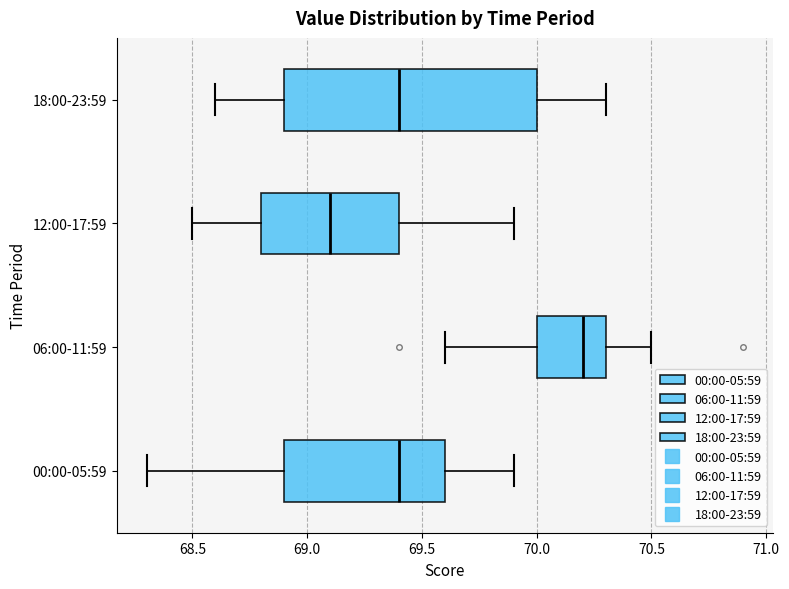

Reading bottom to top, transcribe this box plot: for each box, give where its median line is, the range the box spans, and where its two whiskers end, as read against the x-axis. The values are not printed on the chart, so give them approximately, as read against the axis.

00:00-05:59: median 69.4, box 68.9 to 69.6, whiskers 68.3 to 69.9
06:00-11:59: median 70.2, box 70.0 to 70.3, whiskers 69.6 to 70.5
12:00-17:59: median 69.1, box 68.8 to 69.4, whiskers 68.5 to 69.9
18:00-23:59: median 69.4, box 68.9 to 70.0, whiskers 68.6 to 70.3